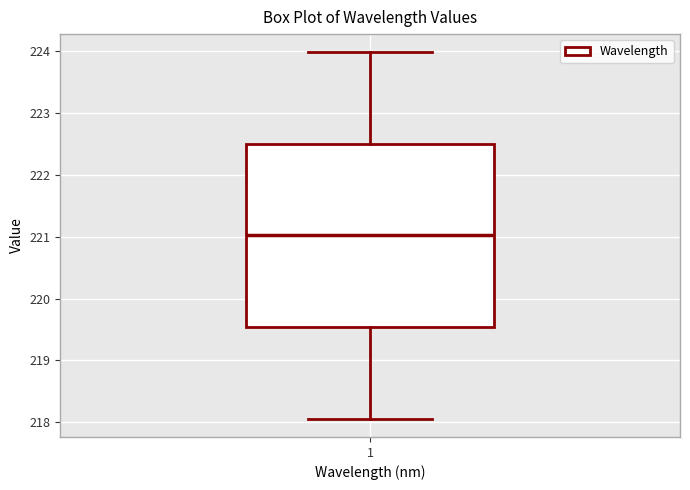

Where does the upper whisker of the box at x = 1 end on the y-axis? The values are not printed on the chart, so give them approximately, as read against the axis.

224.0